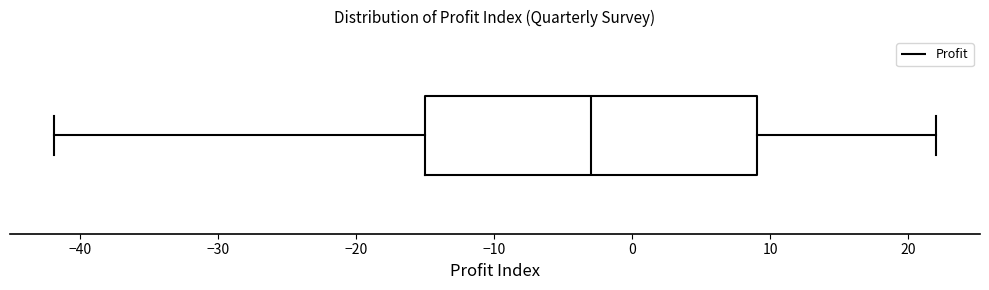

Where is the left edge of the box on the x-axis? The values are not printed on the chart, so give them approximately, as read against the axis.

-15